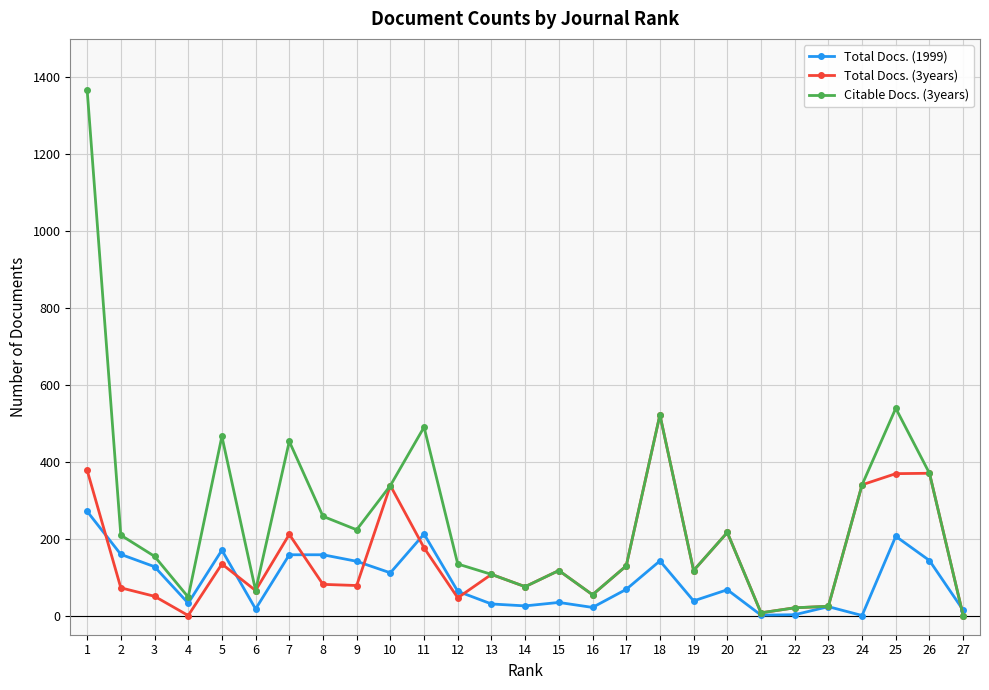

Is the value of Total Docs. (1999) at 4 greater than the value of Citable Docs. (3years) at 13?

No